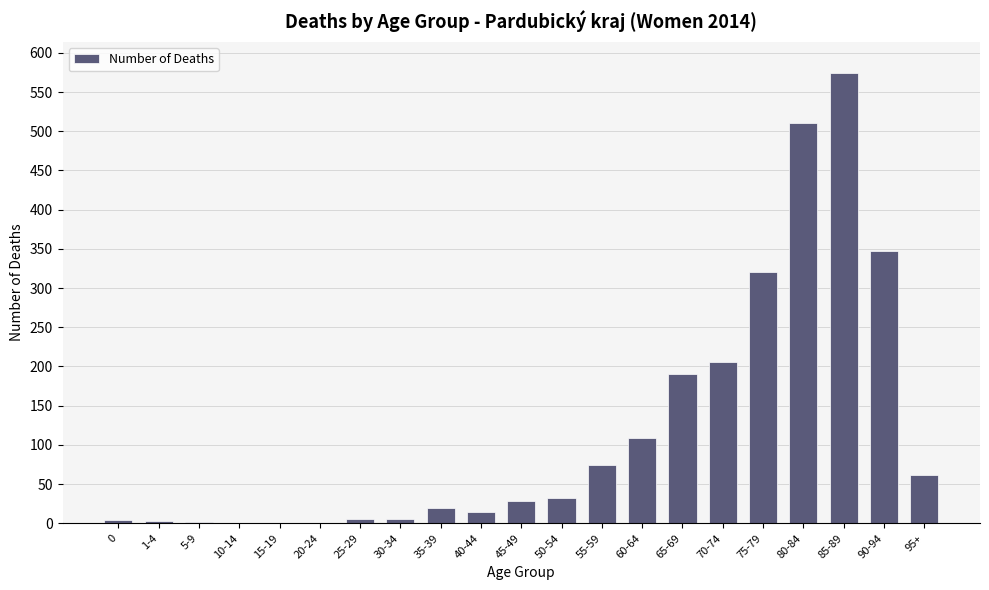

Between 65-69 and 55-59, which is larger?

65-69